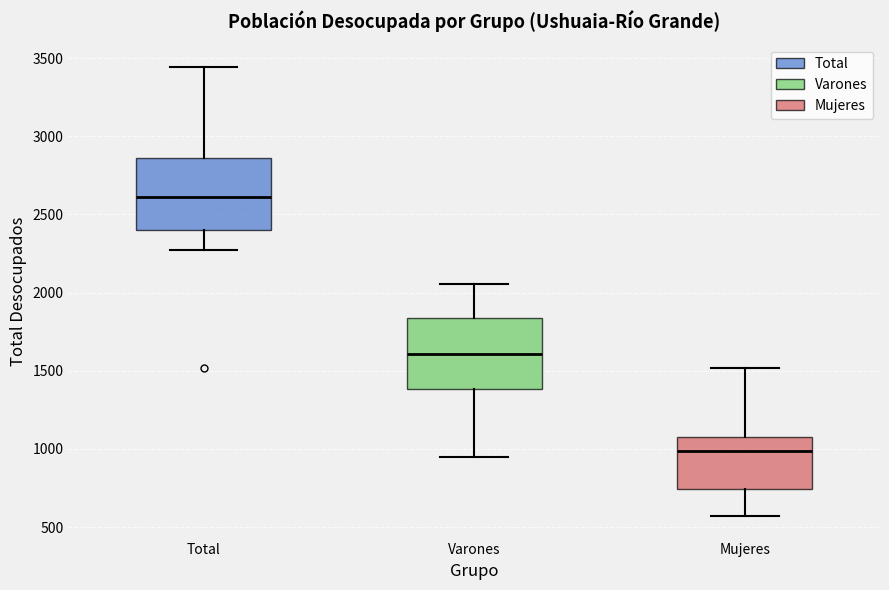

Reading left to right, read every box against the y-axis: the position of its median line, the range the box covers, and the ends of its whiskers. The values are not printed on the chart, so give them approximately, as read against the axis.

Total: median 2600, box 2400 to 2850, whiskers 2250 to 3450
Varones: median 1600, box 1400 to 1850, whiskers 950 to 2050
Mujeres: median 1000, box 750 to 1100, whiskers 550 to 1500